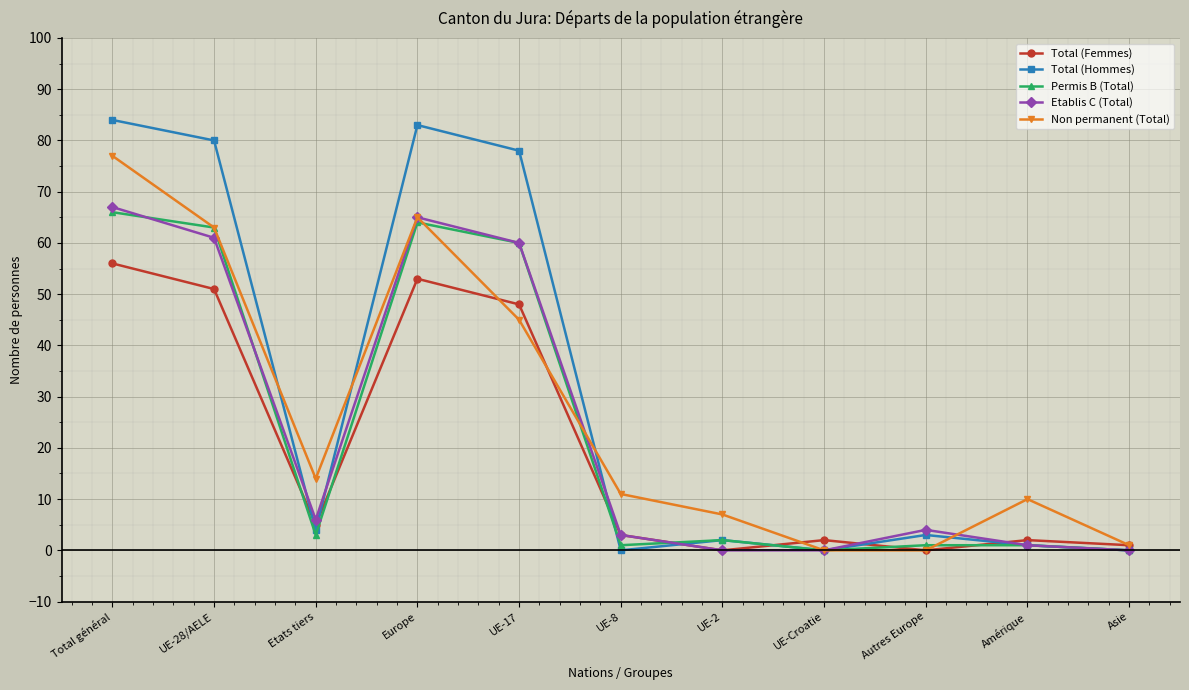

At which category is the sum across all series the highest?

Total général